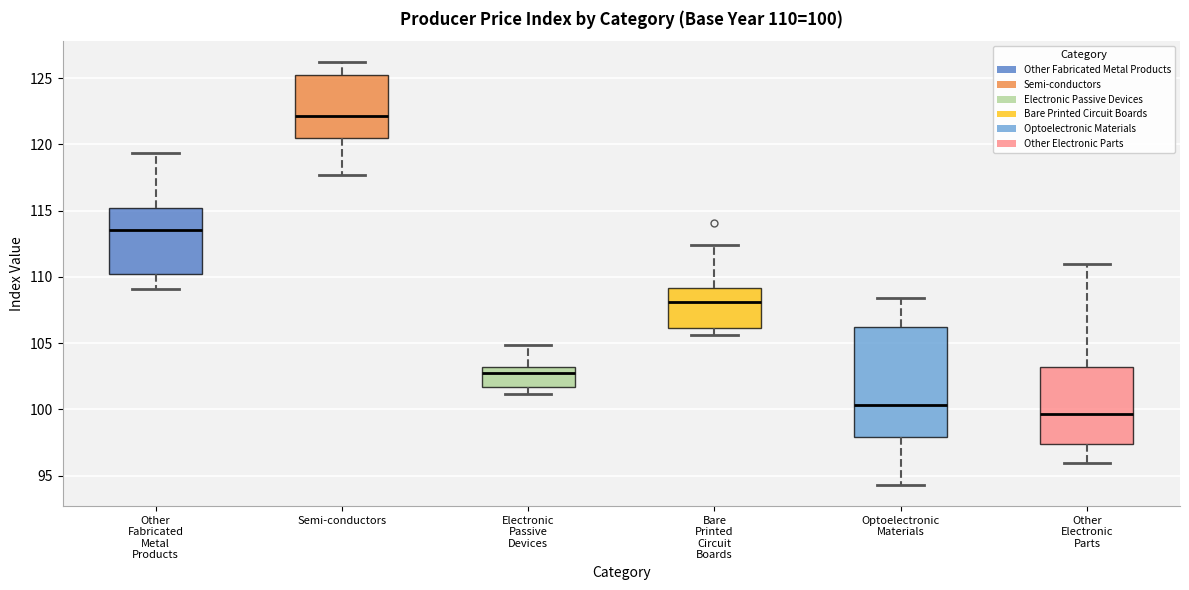

Which box is the tallest, from its lower edge to its upper edge?

Optoelectronic Materials